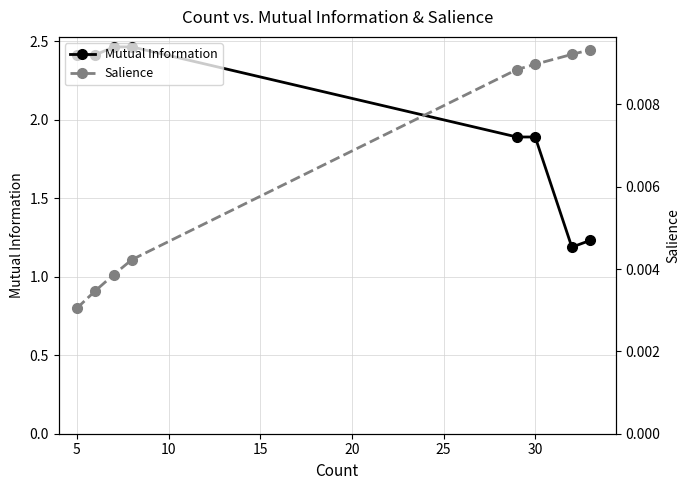

At which label does Mutual Information first exceed 2?

5